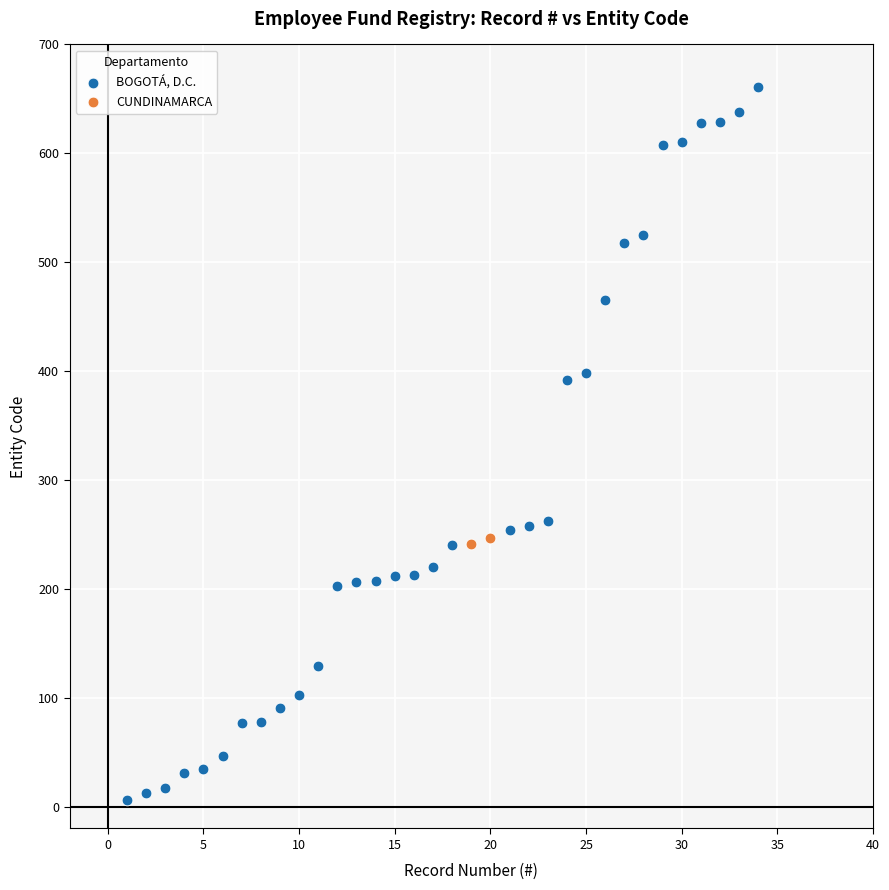

What are all the series names shown in the legend?

BOGOTÁ, D.C., CUNDINAMARCA